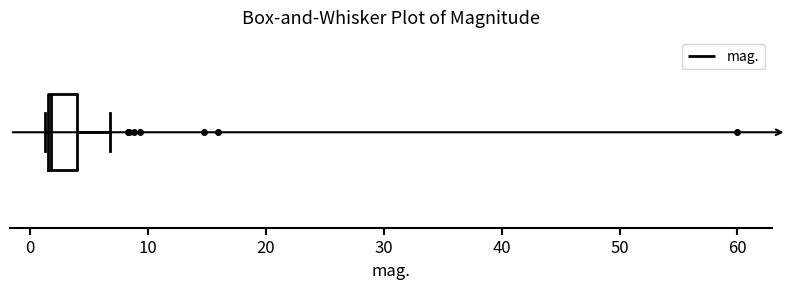

Transcribe this box plot: give where the median line is, the range the box spans, and where the two whiskers end, as read against the x-axis. The values are not printed on the chart, so give them approximately, as read against the axis.

median 2, box 1 to 4, whiskers 1 to 7